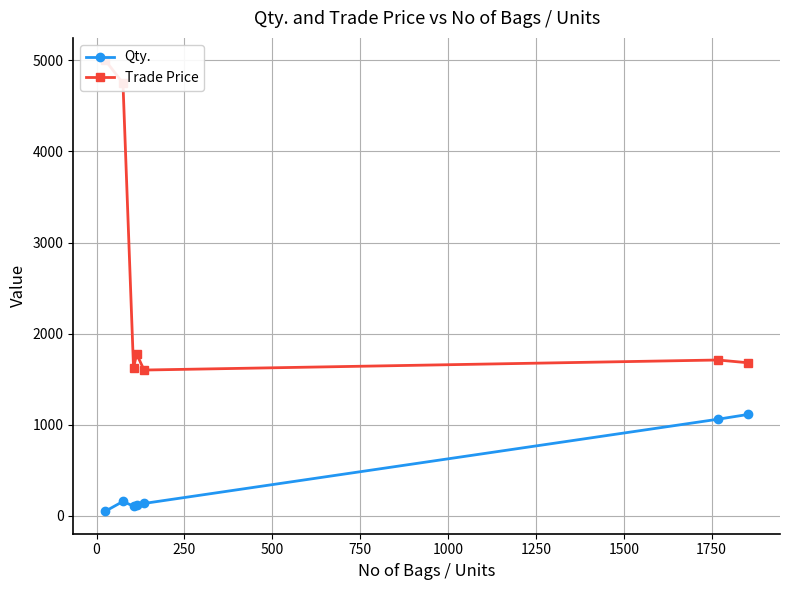

How many lines are shown in the chart?

2